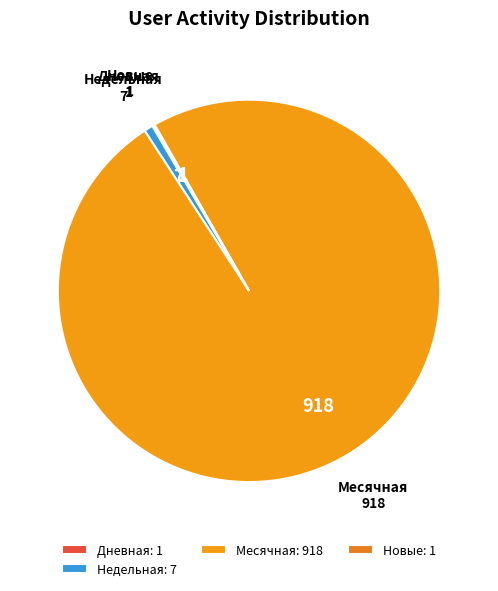

Is there a majority slice in this chart?

Yes